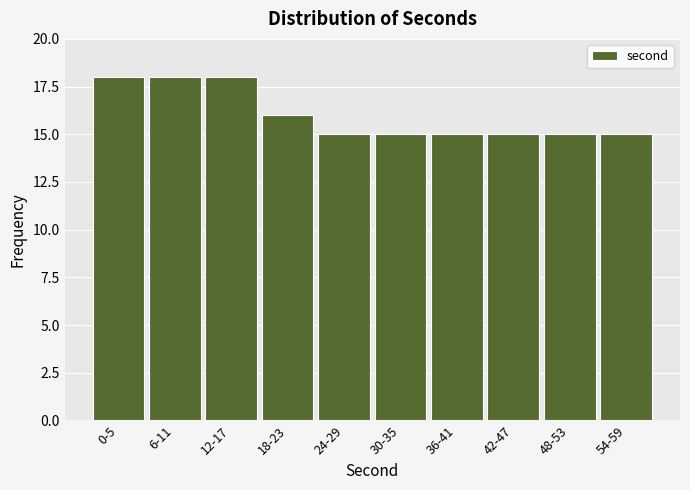

Reading left to right, what are all the values shown in this chart?

0-5=18	6-11=18	12-17=18	18-23=16	24-29=15	30-35=15	36-41=15	42-47=15	48-53=15	54-59=15